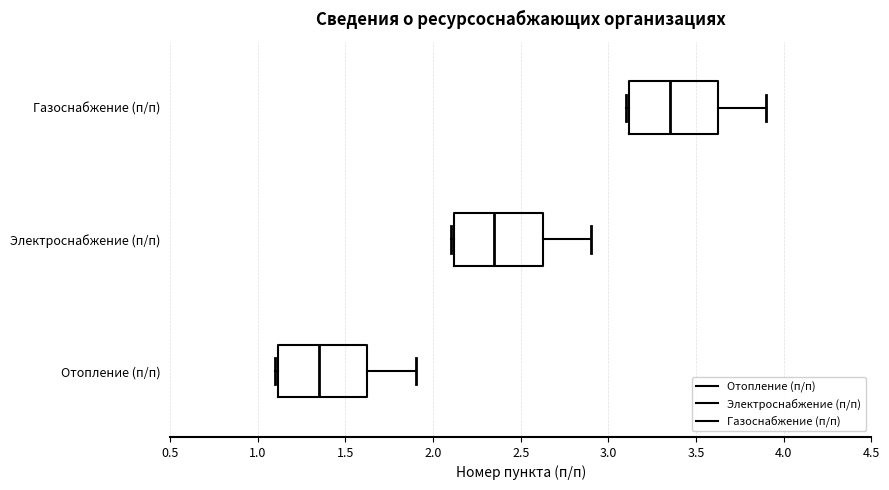

Reading bottom to top, read every box against the x-axis: the position of its median line, the range the box covers, and the ends of its whiskers. The values are not printed on the chart, so give them approximately, as read against the axis.

Отопление (п/п): median 1.35, box 1.10 to 1.65, whiskers 1.10 (just left of the box's left edge) to 1.90
Электроснабжение (п/п): median 2.35, box 2.10 to 2.65, whiskers 2.10 (just left of the box's left edge) to 2.90
Газоснабжение (п/п): median 3.35, box 3.10 to 3.65, whiskers 3.10 (just left of the box's left edge) to 3.90